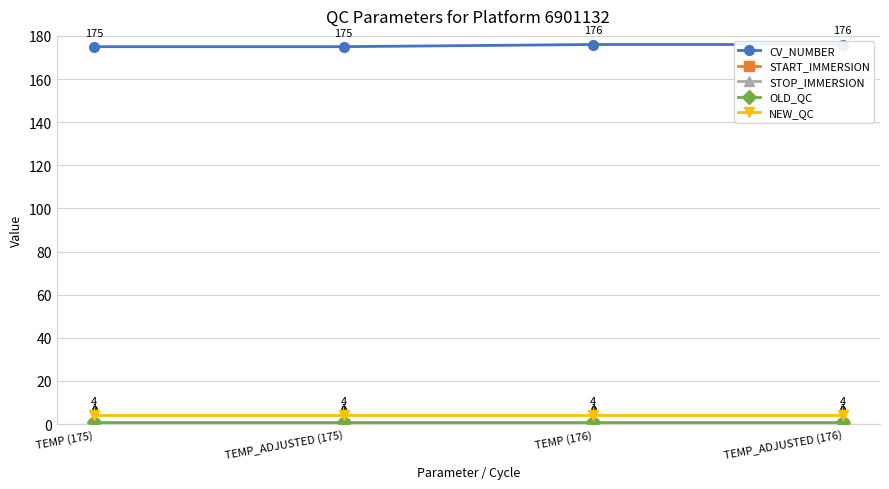

True or false: NEW_QC and START_IMMERSION cross at least once.

False